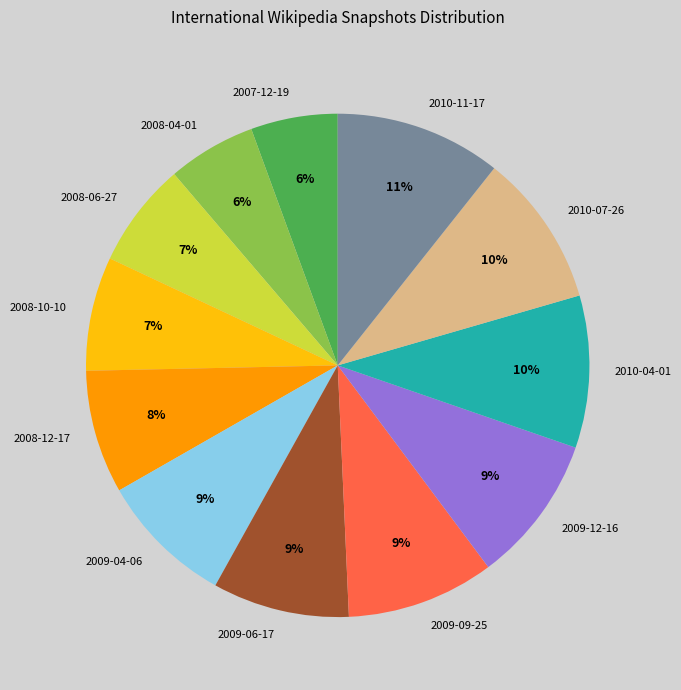

Is there any slice that represents more than half of the pie?

No